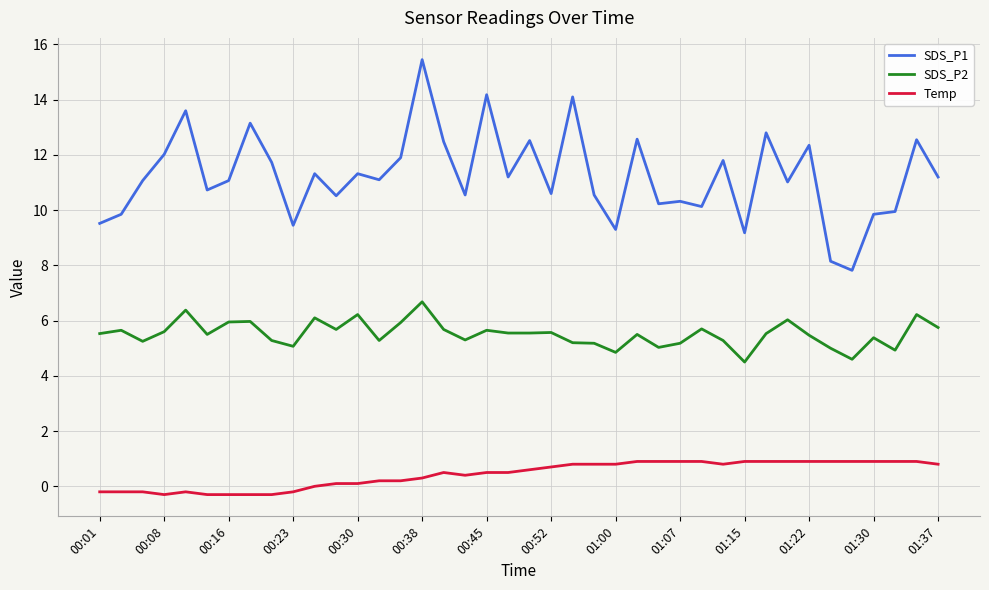

What is the difference between the maximum and minimum values in the SDS_P2 series?

2.2